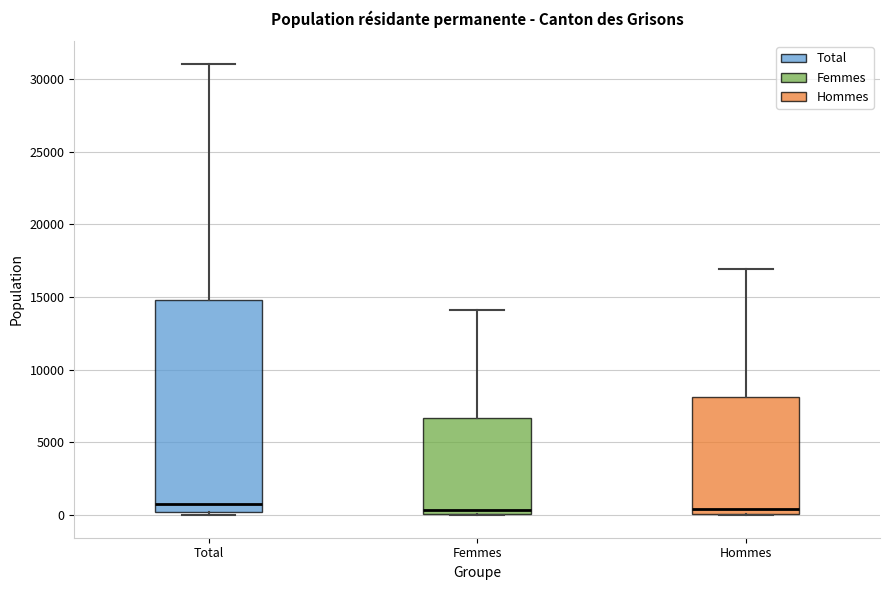

Reading left to right, read every box against the y-axis: the position of its median line, the range the box covers, and the ends of its whiskers. The values are not printed on the chart, so give them approximately, as read against the axis.

Total: median 1000, box 0 to 15000, whiskers 0 (just below the box's lower edge) to 31000
Femmes: median 500, box 0 to 6500, whiskers 0 to 14000
Hommes: median 500, box 0 to 8000, whiskers 0 to 17000